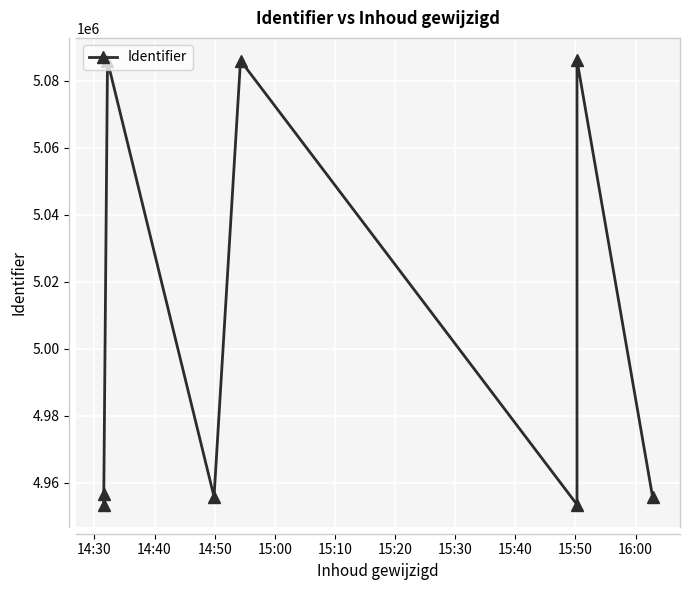

Reading left to right, what are all the values shown in this chart?

4953496	4956592	5085931	4955799	5086015	4953492	5086153	4955801